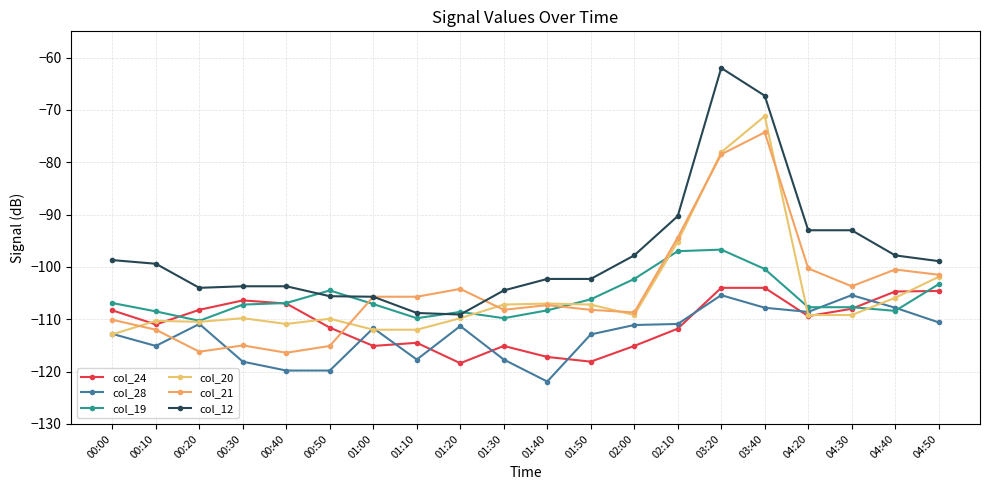

What is the label of the 4th point from the right?

04:20